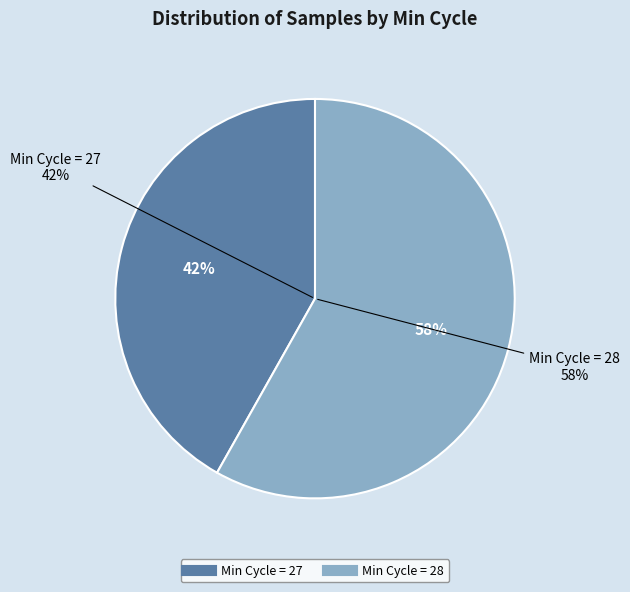

Combined, do 27 and 27 account for over 50%?

No